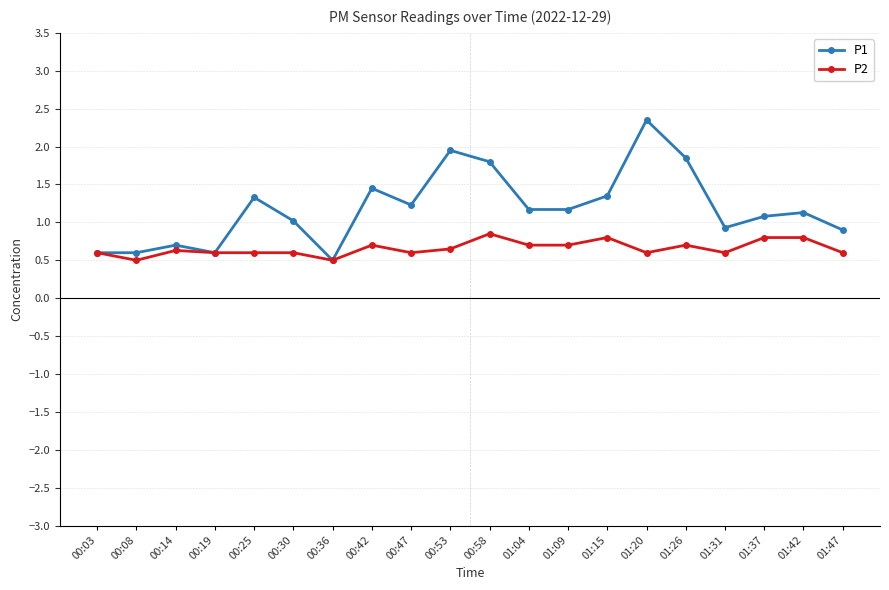

Rank the series by their average value, from lowest to highest.

P2, P1